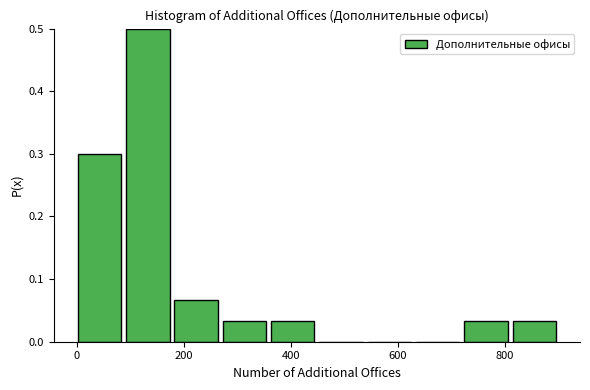

What is the height of the bar covering 360 to 460 on the x-axis? Neither the bar edges nor the heights are printed on the chart, so give them approximately, as read against the axes.

0.03